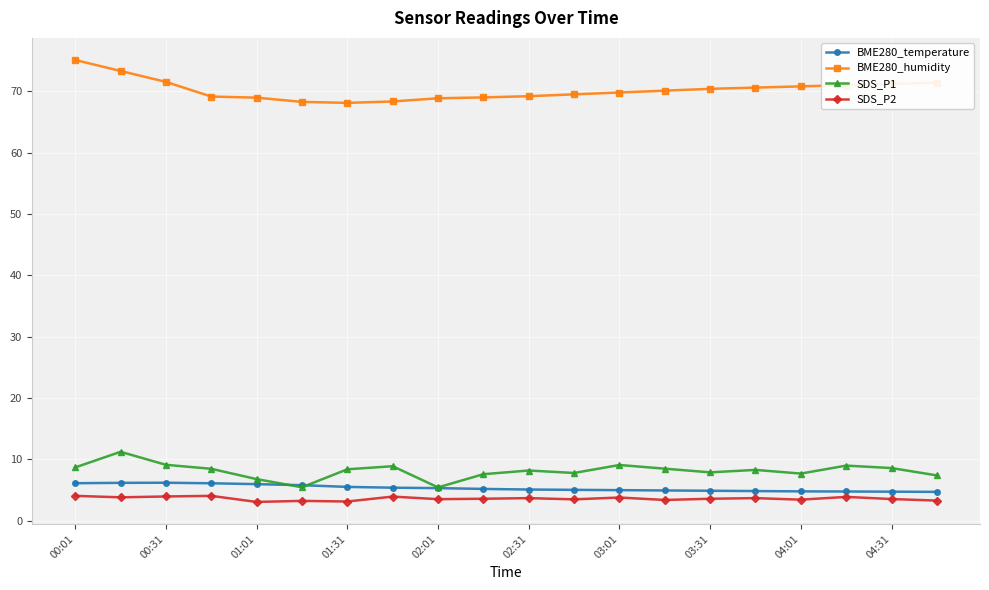

What is the value of the SDS_P1 point at the 7th from the left?

8.4